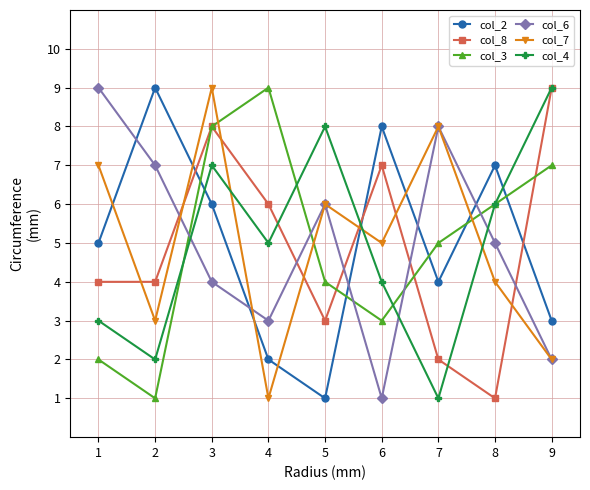

True or false: col_6 has a value of 6 at 5.

True